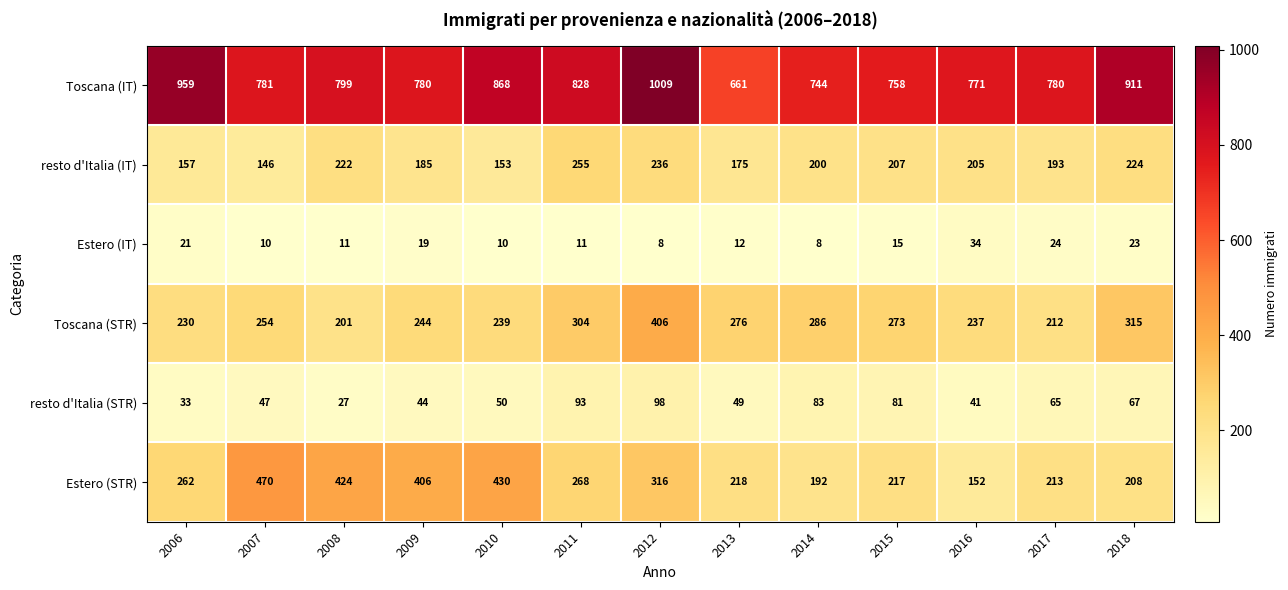

At which category is the sum across all series the highest?

2012